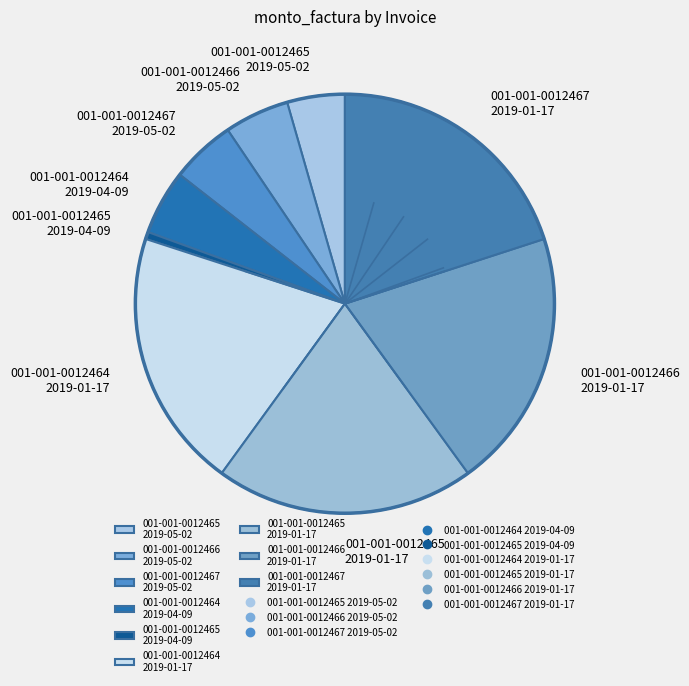

Between 001-001-0012467 2019-05-02 and 001-001-0012466 2019-01-17, which is larger?

001-001-0012466 2019-01-17